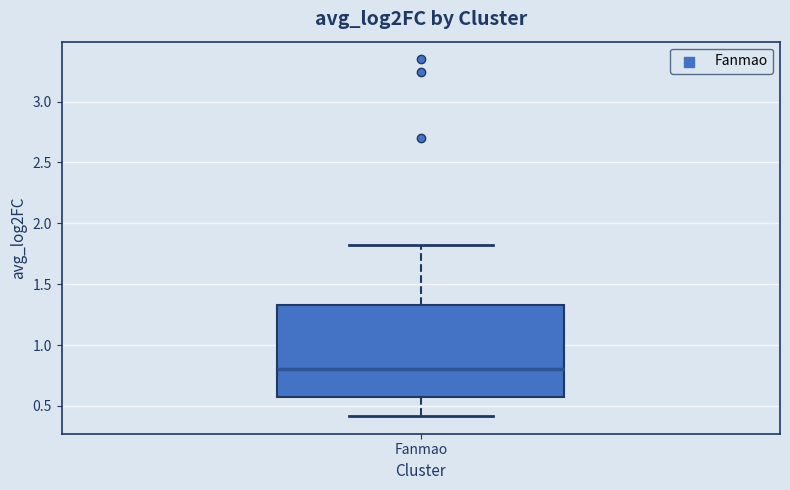

Where is the upper edge of the box for Fanmao on the y-axis? The values are not printed on the chart, so give them approximately, as read against the axis.

1.3